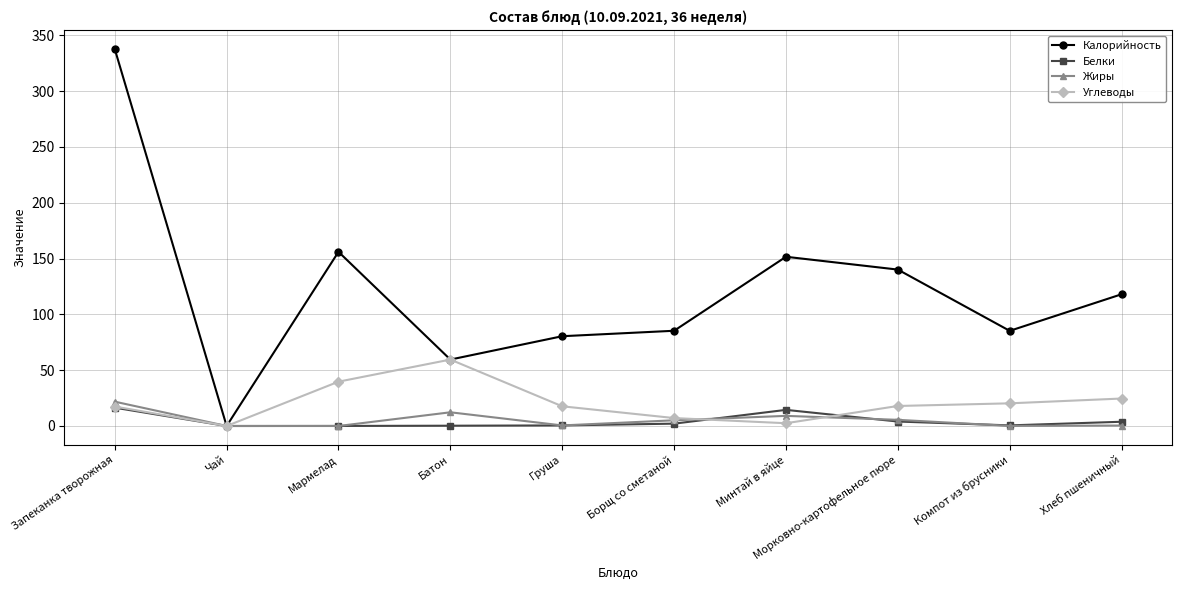

What is the total value across all series at Хлеб пшеничный?

146.8